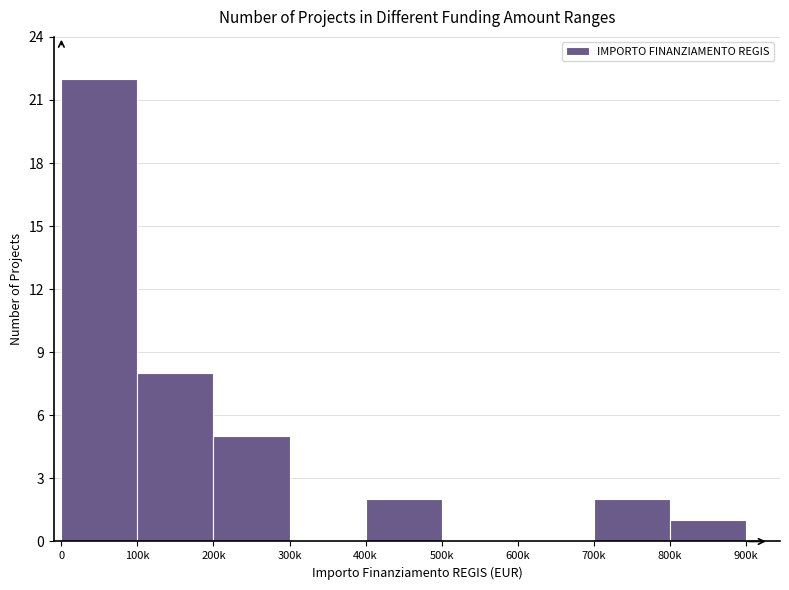

Reading left to right, transcribe all the data shown in this chart.

0=22	100k=8	200k=5	300k=0	400k=2	500k=0	600k=0	700k=2	800k=1